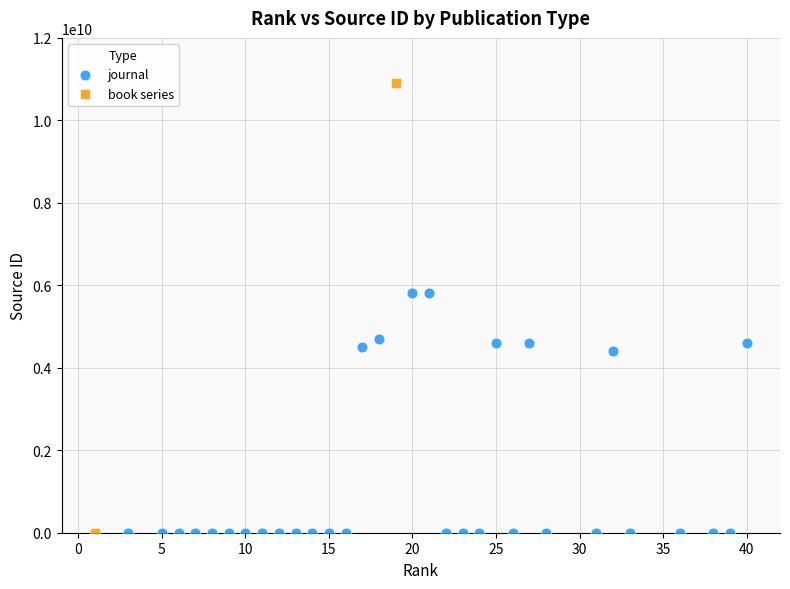

What are all the series names shown in the legend?

journal, book series